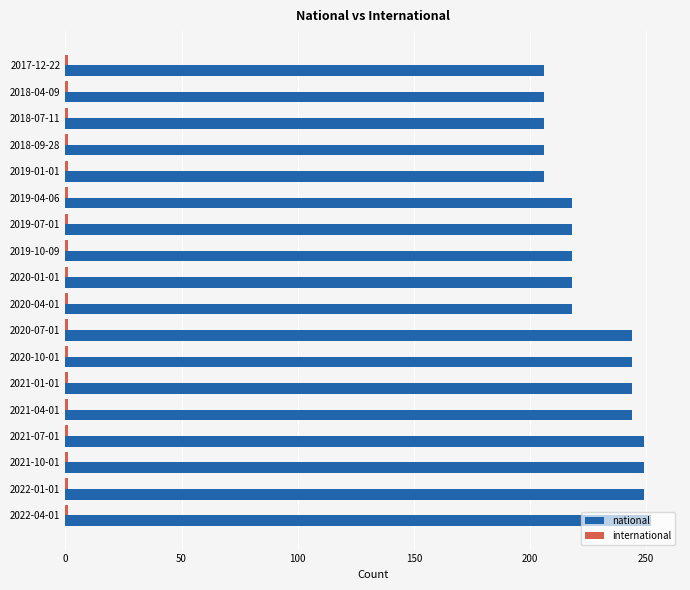

What is the difference between the maximum and minimum values in the national series?

46